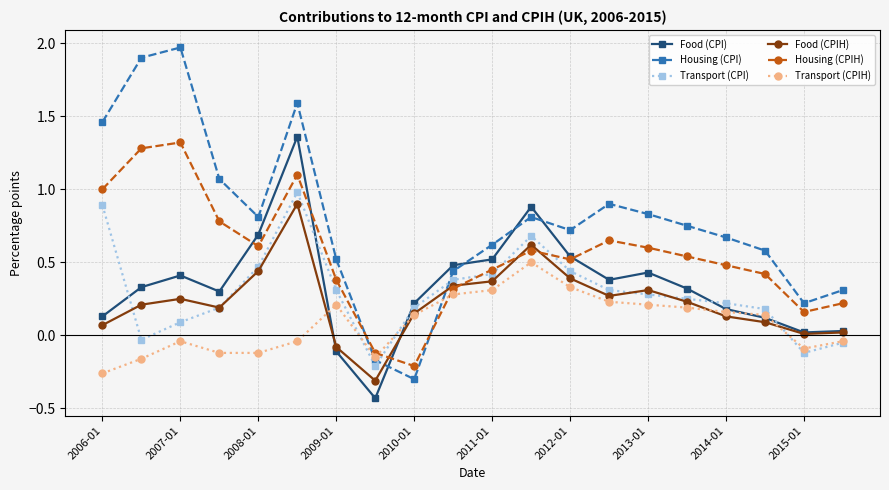

True or false: Food (CPI) has more than 1 interior local peaks.

True